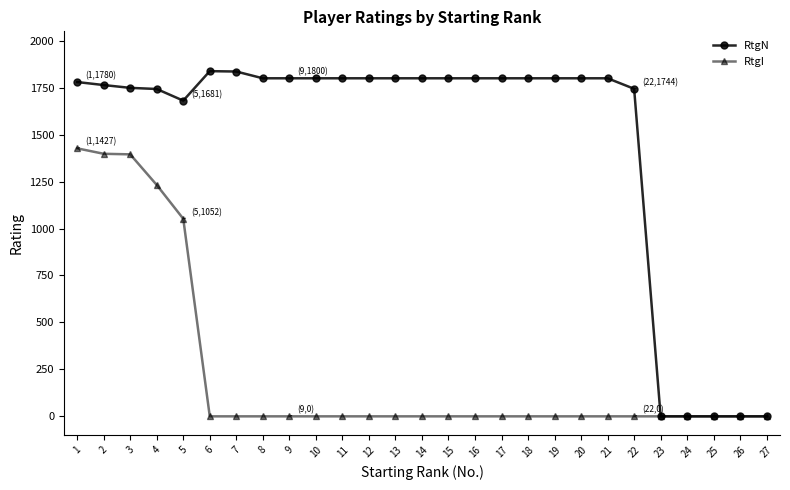

List the series in order of their overall mean, highest first.

RtgN, RtgI